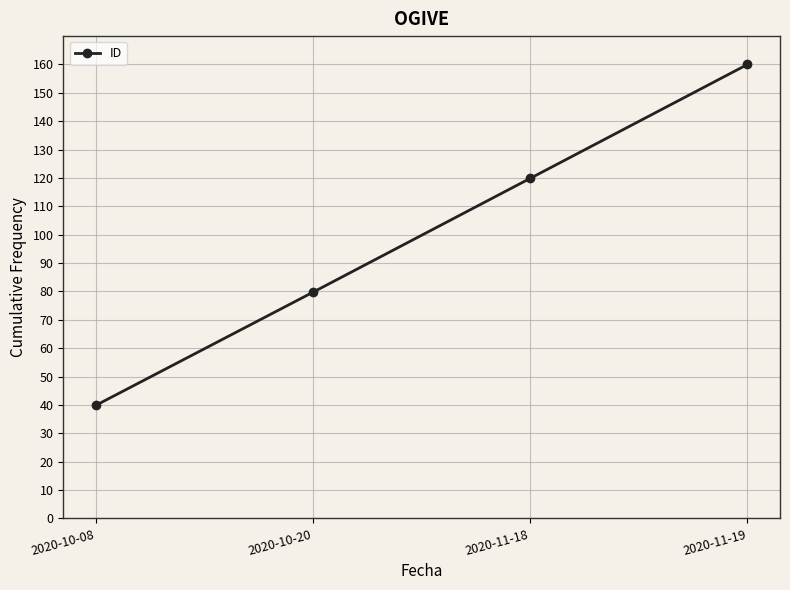

Reading left to right, extract all data points from this chart.

2020-10-08=39.9	2020-10-20=79.7	2020-11-18=119.9	2020-11-19=160.0